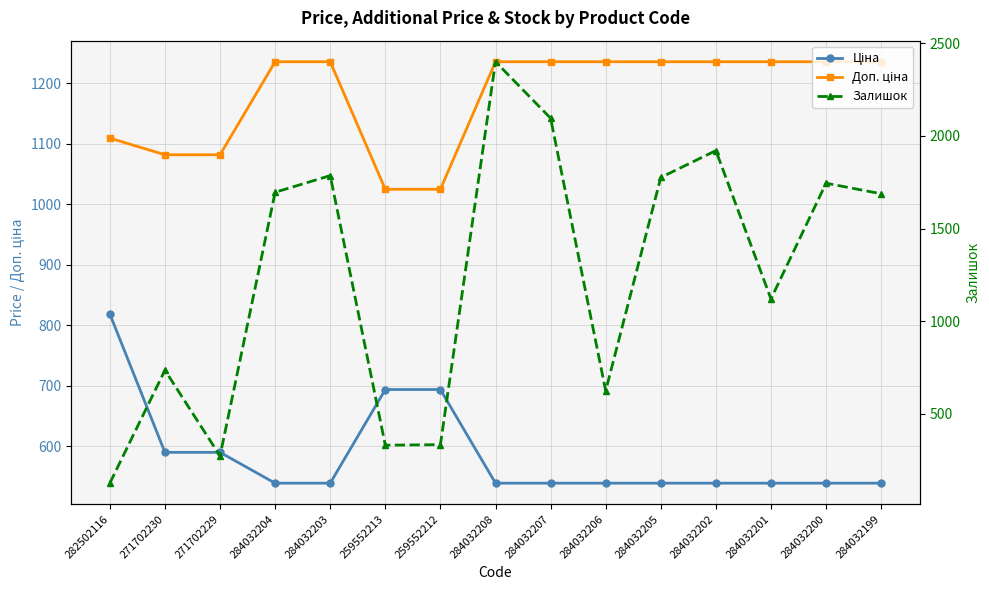

True or false: Ціна has a value of 115.9 at 284032203.

False